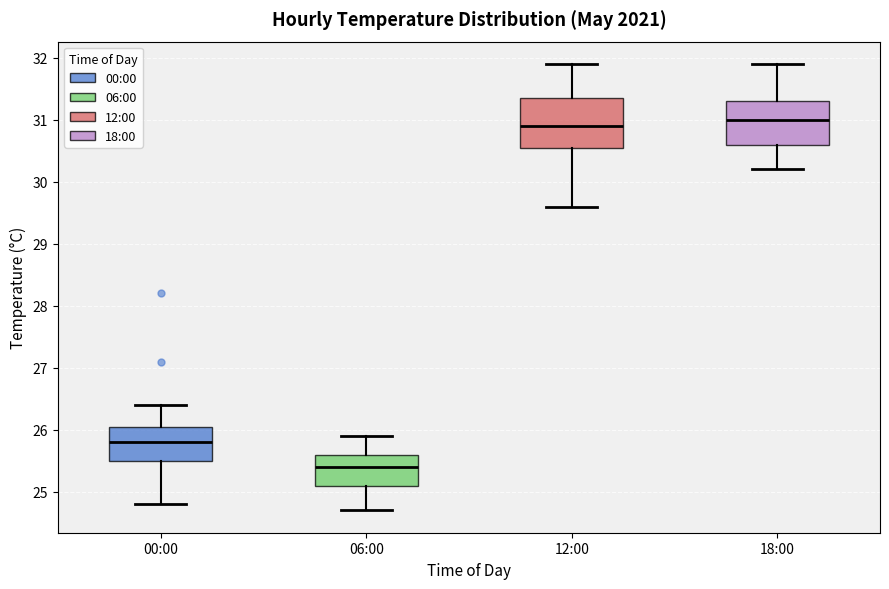

Which box is the tallest, from its lower edge to its upper edge?

12:00